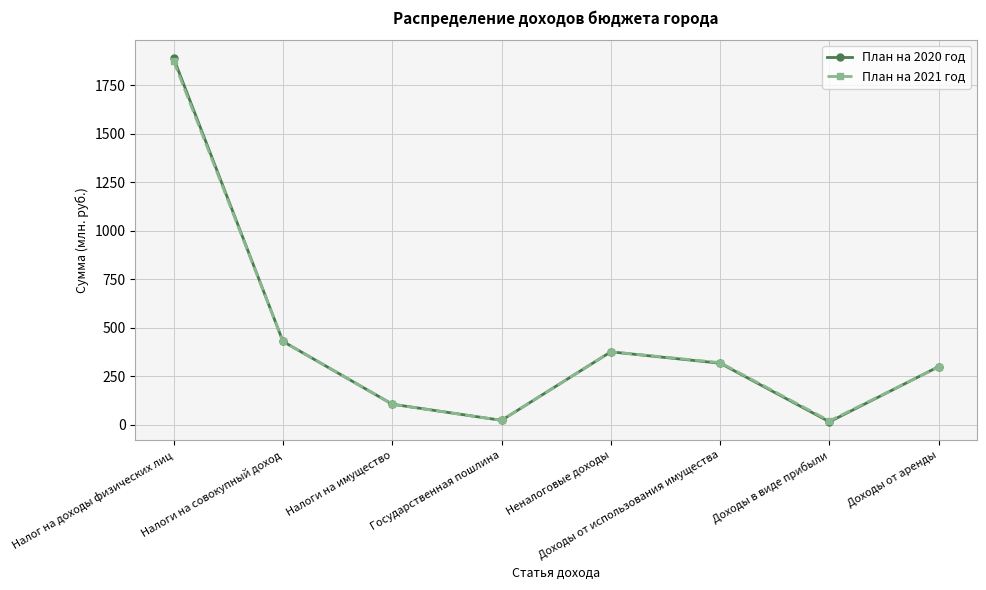

In План на 2020 год, how many points are higher than both neighbors (excluding endpoints)?

1